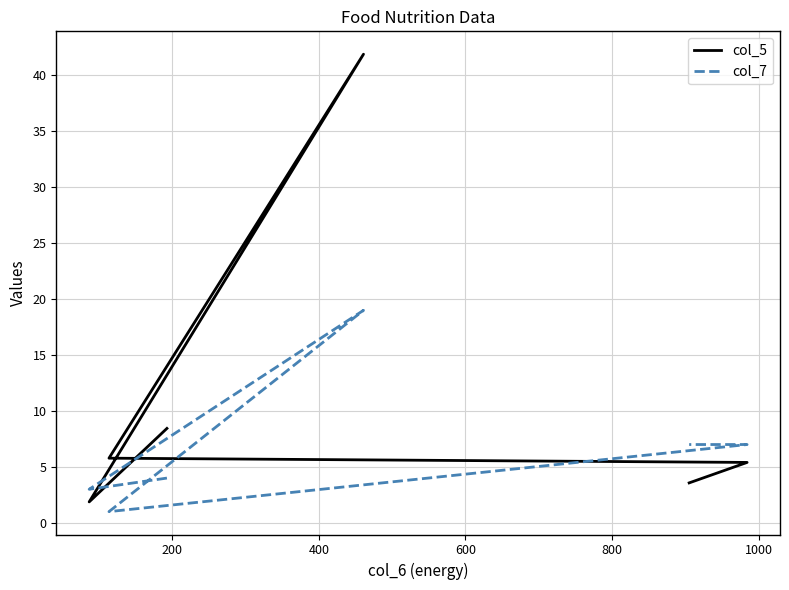

True or false: col_7 and col_5 intersect in this chart.

True